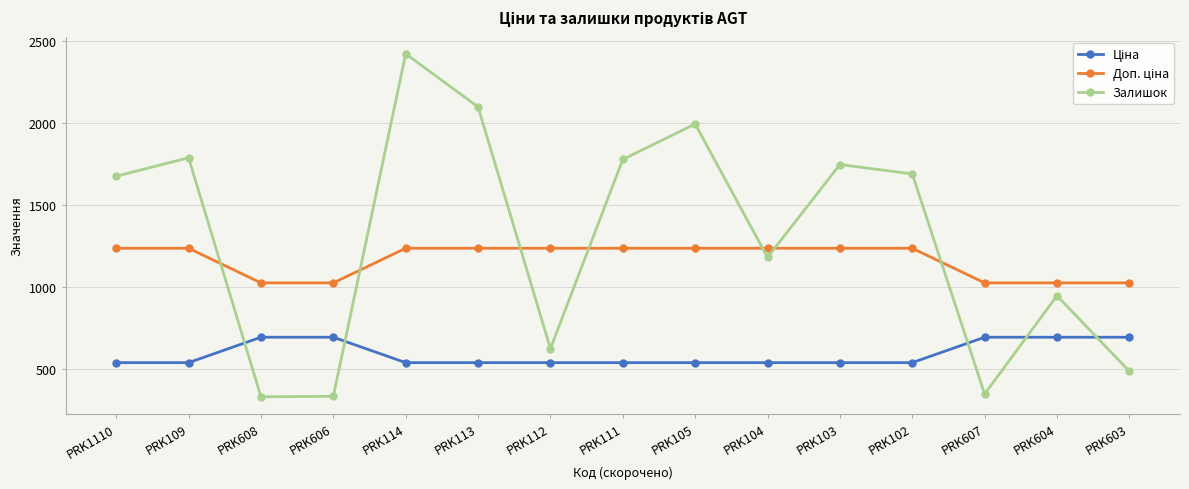

Count the number of categories in the chart.

15